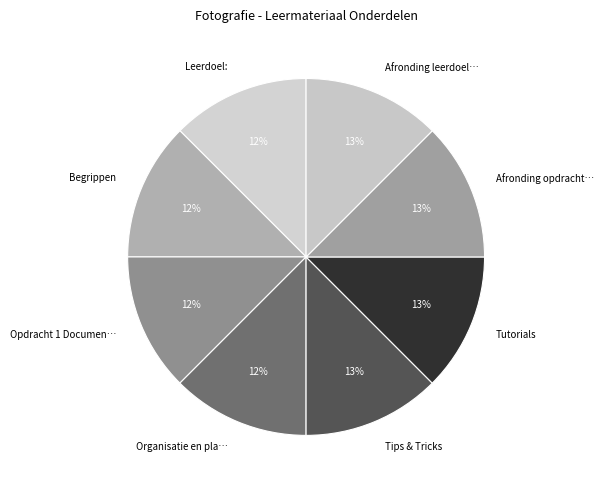

To the nearest percent, what portion does Tips & Tricks represent?

13%